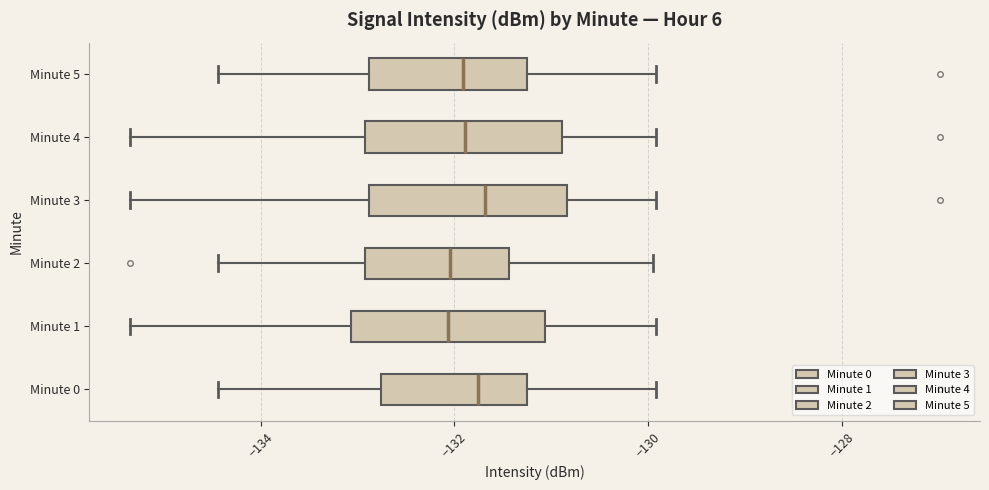

Reading bottom to top, read every box against the x-axis: the position of its median line, the range the box covers, and the ends of its whiskers. The values are not printed on the chart, so give them approximately, as read against the axis.

Minute 0: median -131.8, box -132.8 to -131.2, whiskers -134.4 to -130.0
Minute 1: median -132.0, box -133.0 to -131.0, whiskers -135.4 to -130.0
Minute 2: median -132.0, box -133.0 to -131.4, whiskers -134.4 to -130.0
Minute 3: median -131.6, box -132.8 to -130.8, whiskers -135.4 to -130.0
Minute 4: median -131.8, box -133.0 to -130.8, whiskers -135.4 to -130.0
Minute 5: median -132.0, box -132.8 to -131.2, whiskers -134.4 to -130.0